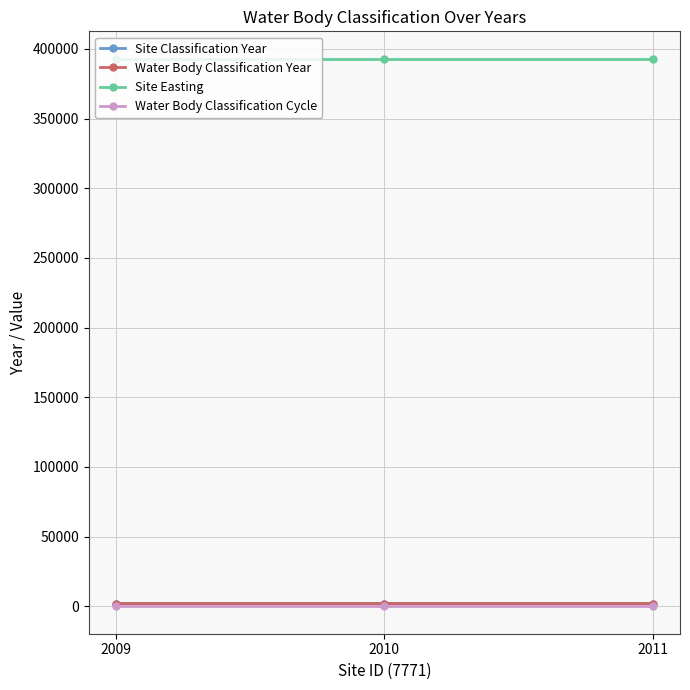

What is the sum of the Site Classification Year values at 2009 and 2011?

4020